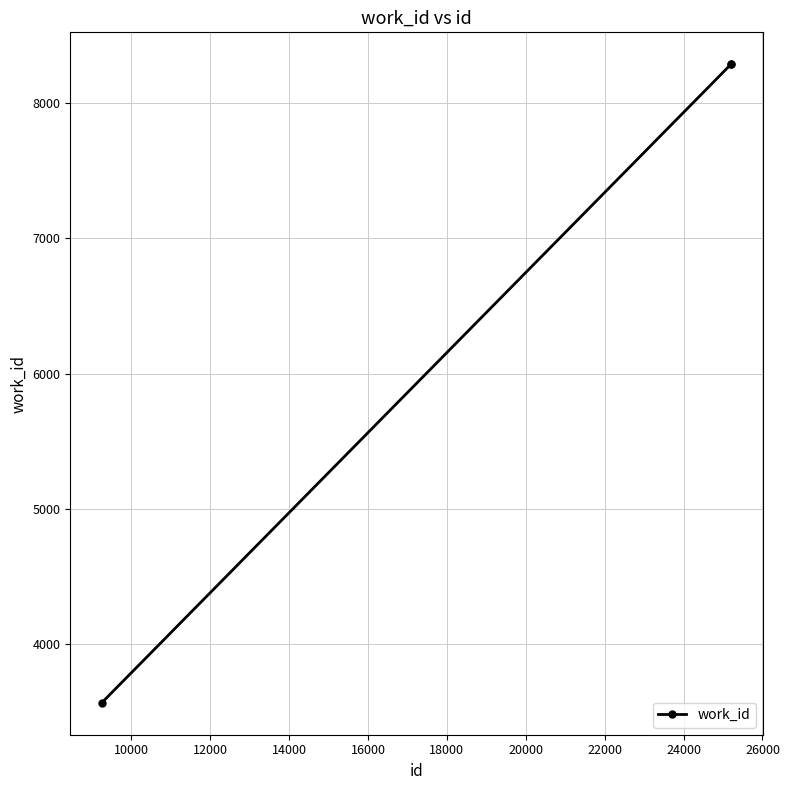

What is the value of the 3rd point from the left?

8285